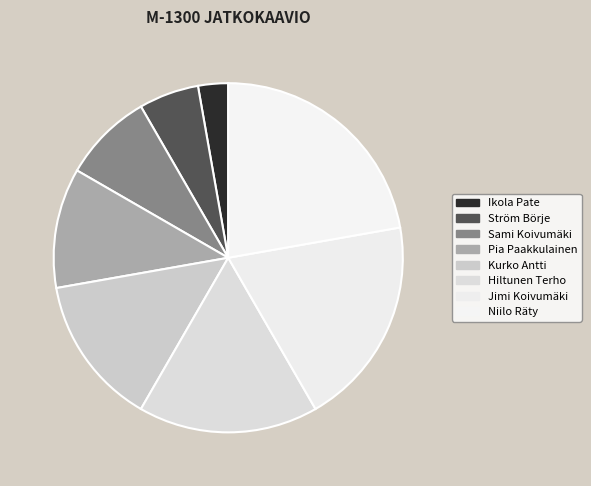

True or false: Ikola Pate accounts for 3% of the total.

True